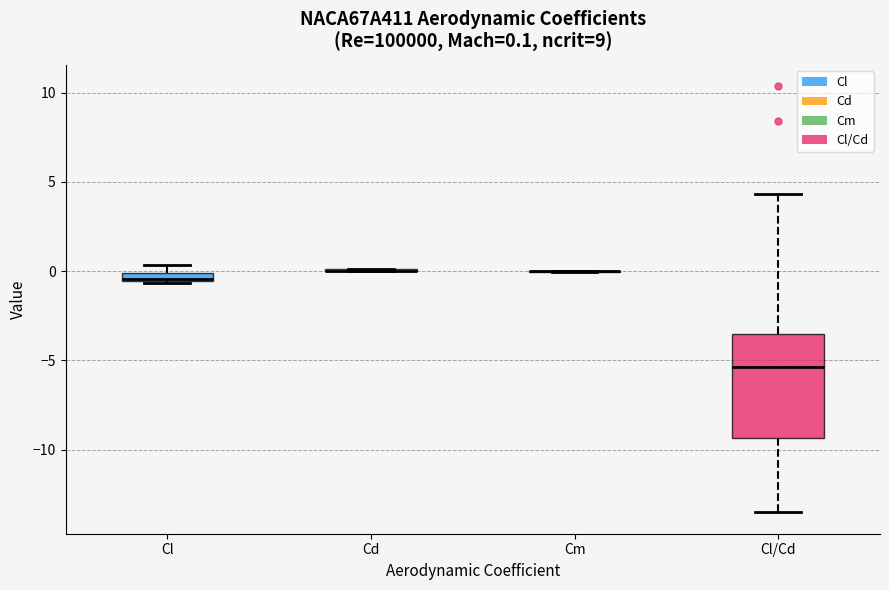

Comparing the boxes themselves (not the whiskers), which one is the tallest?

Cl/Cd